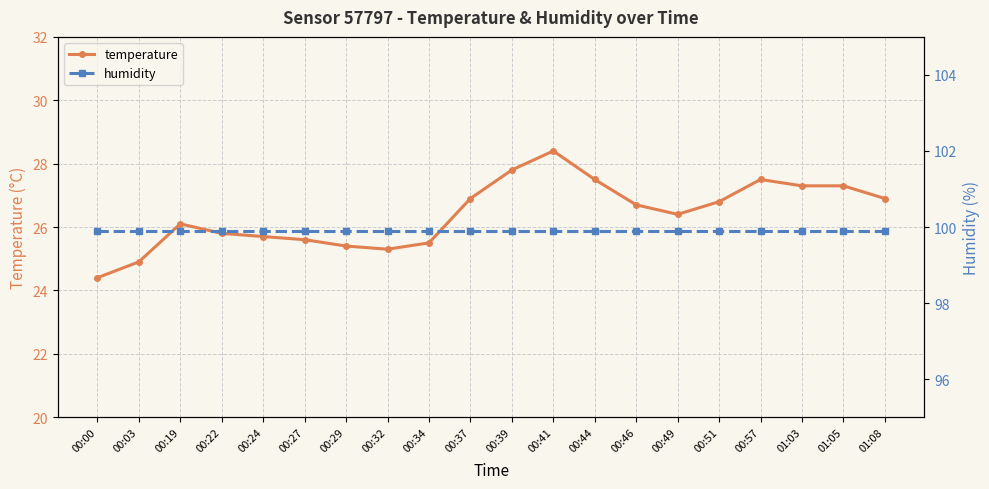

What is the highest value of the temperature series?

28.4